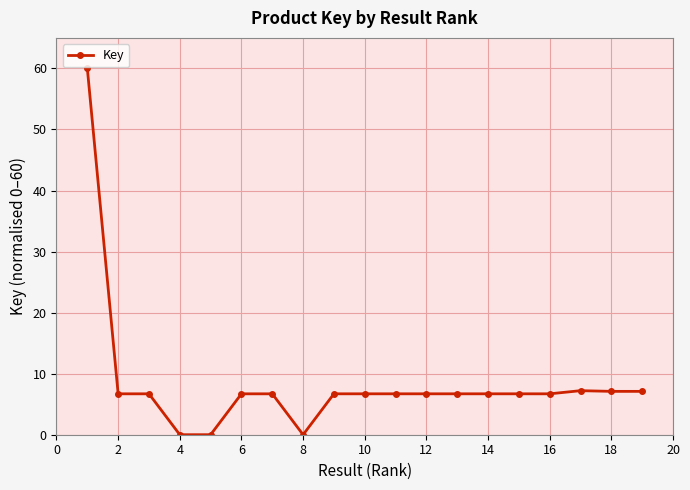

Is this an area chart (filled region under the line)?

No